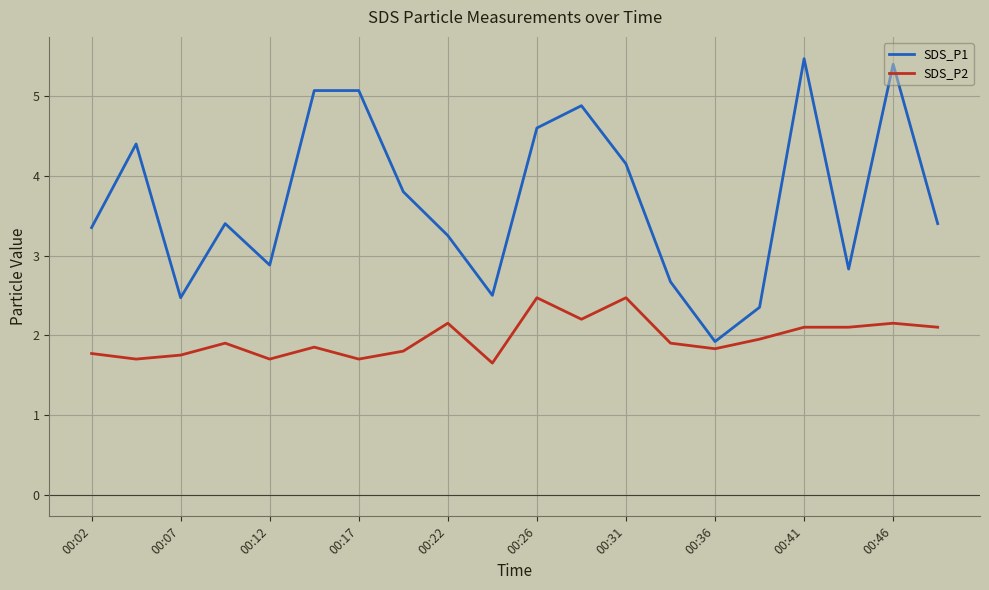

Which series has the widest spread of values?

SDS_P1